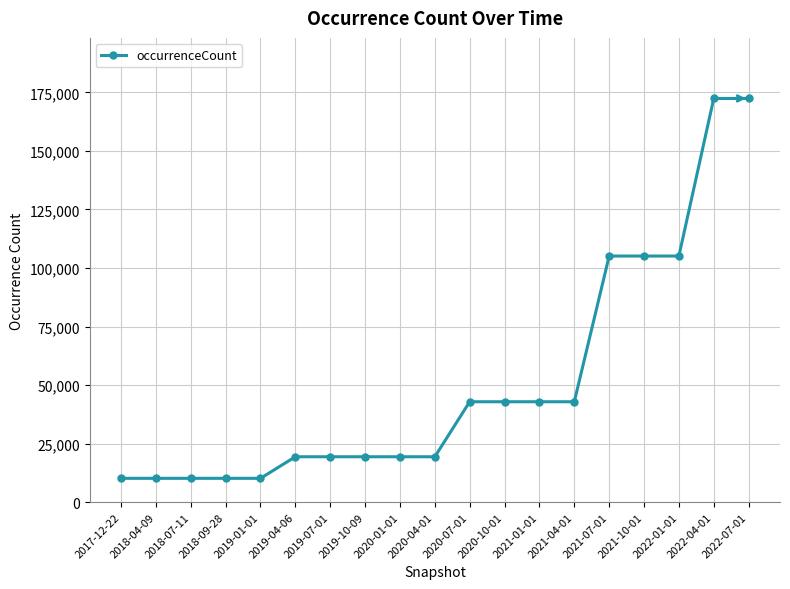

True or false: the data shows 10184 at 2018-07-11.

True